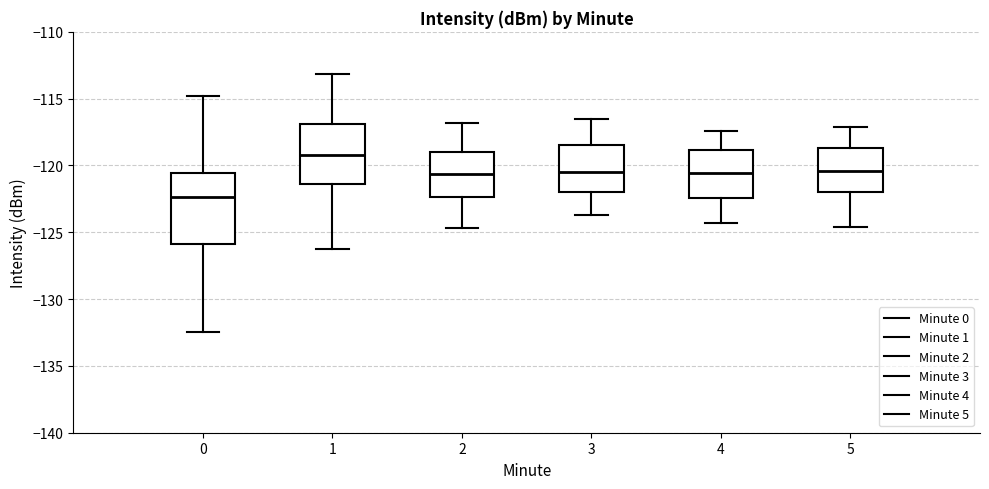

Reading left to right, read every box against the y-axis: the position of its median line, the range the box covers, and the ends of its whiskers. The values are not printed on the chart, so give them approximately, as read against the axis.

0: median -122.5, box -126.0 to -120.5, whiskers -132.5 to -115.0
1: median -119.0, box -121.5 to -117.0, whiskers -126.0 to -113.0
2: median -120.5, box -122.5 to -119.0, whiskers -124.5 to -117.0
3: median -120.5, box -122.0 to -118.5, whiskers -123.5 to -116.5
4: median -120.5, box -122.5 to -119.0, whiskers -124.5 to -117.5
5: median -120.5, box -122.0 to -118.5, whiskers -124.5 to -117.0